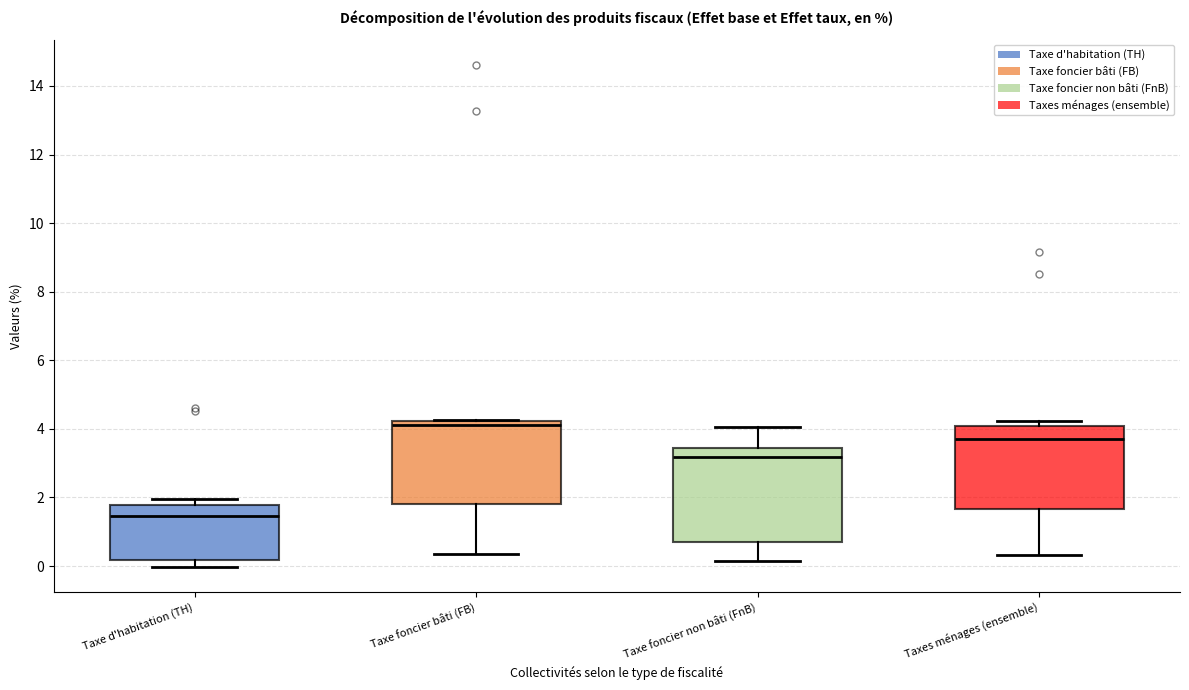

Reading left to right, transcribe this box plot: for each box, give where its median line is, the range the box spans, and where its two whiskers end, as read against the y-axis. The values are not printed on the chart, so give them approximately, as read against the axis.

Taxe d'habitation (TH): median 1.4, box 0.2 to 1.8, whiskers 0.0 to 2.0
Taxe foncier bâti (FB): median 4.2 (just below the box's upper edge), box 1.8 to 4.2, whiskers 0.4 to 4.2
Taxe foncier non bâti (FnB): median 3.2, box 0.8 to 3.4, whiskers 0.2 to 4.0
Taxes ménages (ensemble): median 3.8, box 1.6 to 4.0, whiskers 0.4 to 4.2